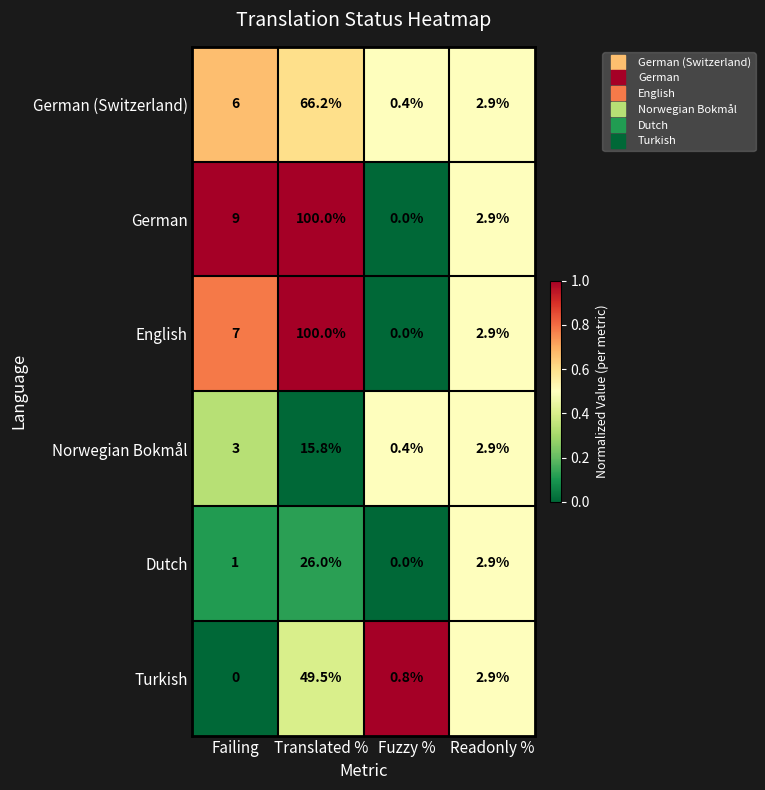

Is it true that Dutch equals 0.7 at Failing?

False